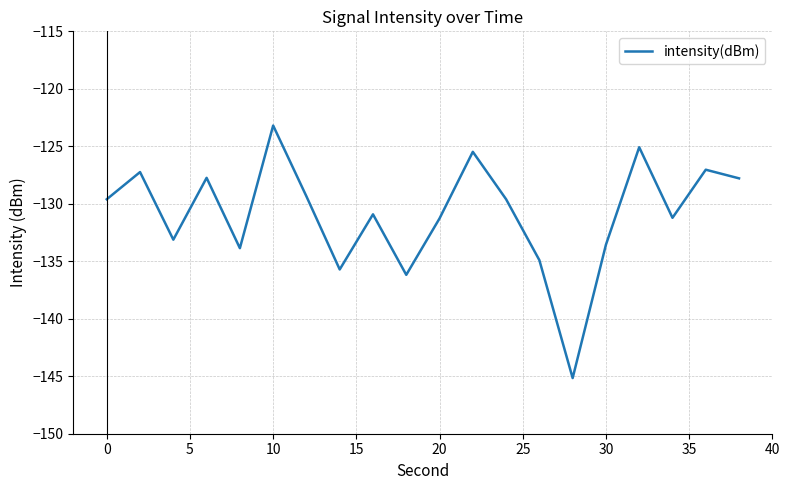

What is the minimum value shown in the chart?

-145.2